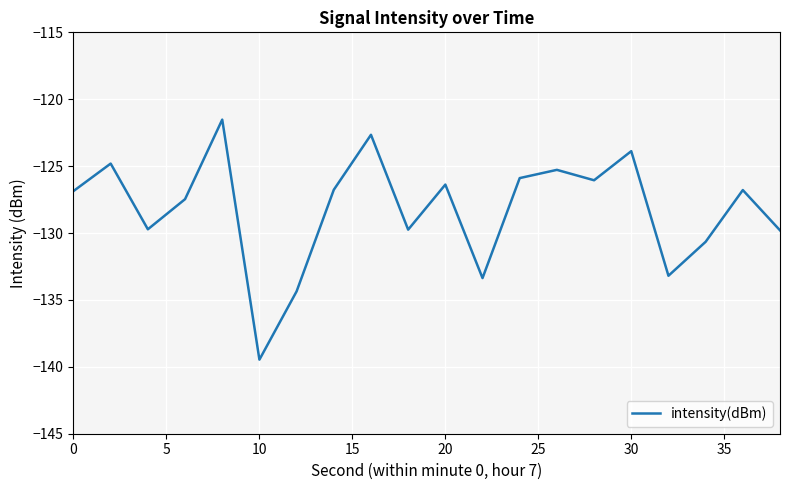

Does the chart display data point markers on the line(s)?

No